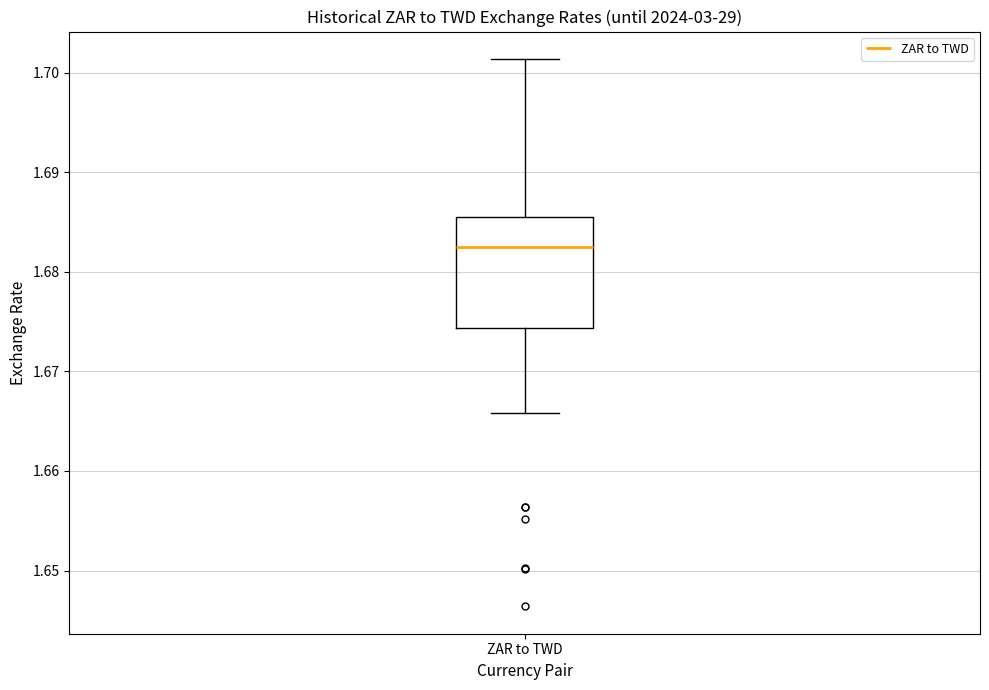

Read this box plot against the y-axis: the position of the median line, the range covered by the box, and the ends of both whiskers. The values are not printed on the chart, so give them approximately, as read against the axis.

median 1.683, box 1.674 to 1.686, whiskers 1.666 to 1.701